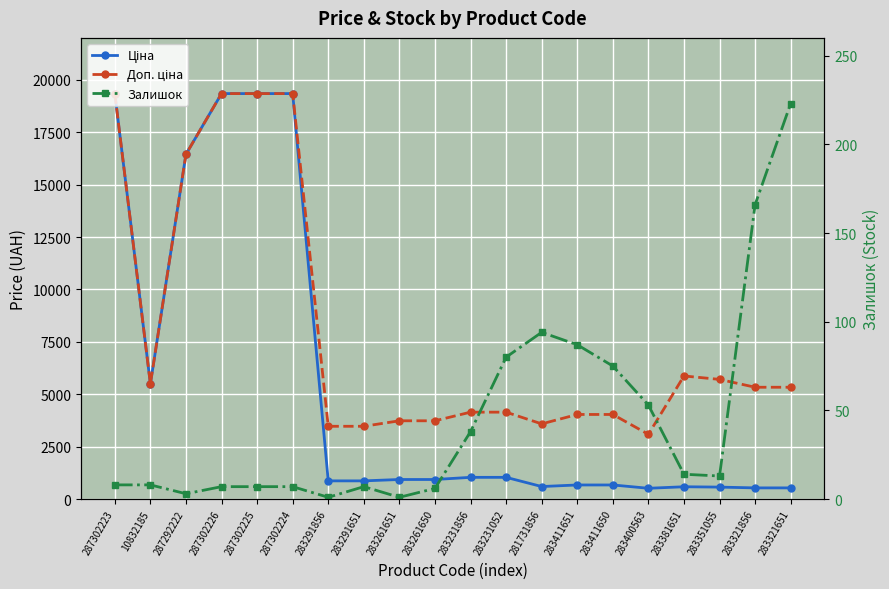

True or false: Ціна and Залишок intersect in this chart.

False